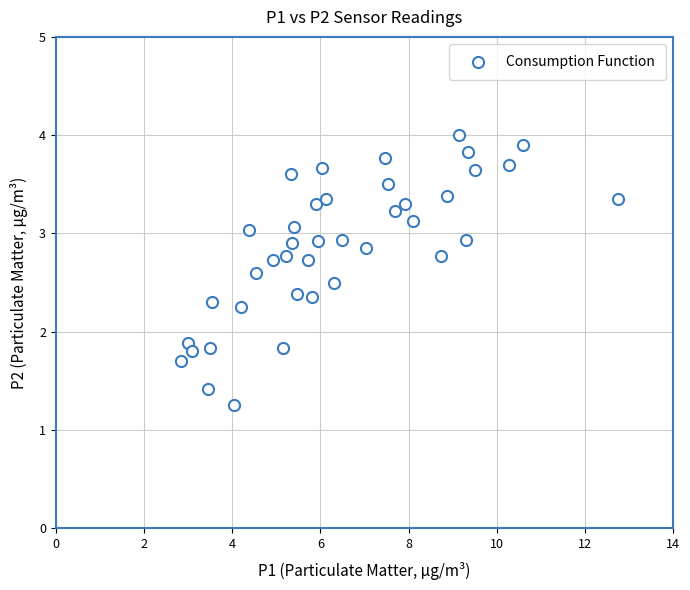

What is the range of X values (max minus min)?

9.9